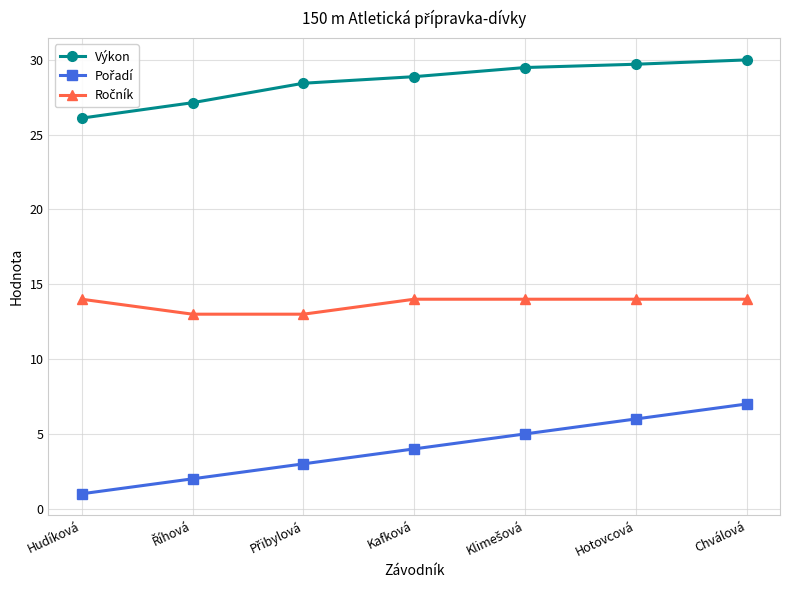

True or false: Výkon has a value of 29.7 at Hotovcová.

True